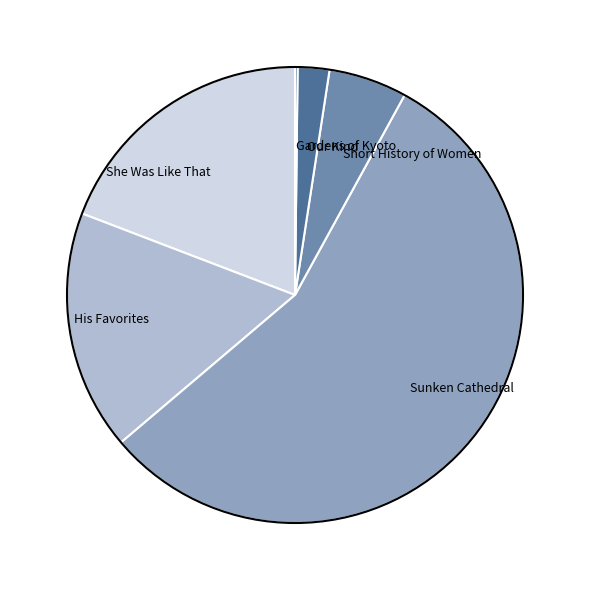

True or false: She Was Like That accounts for 19% of the total.

True